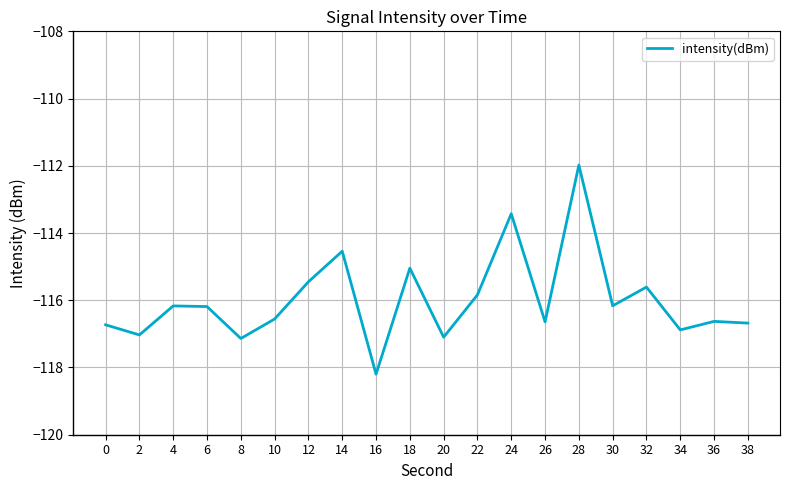

What value does the data have at 14?

-114.5